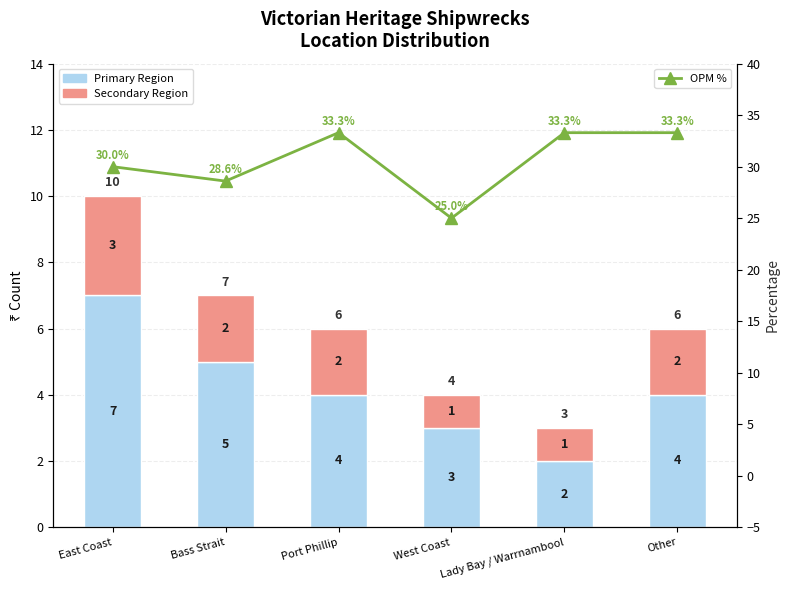

Between Bass Strait and Port Phillip, which is larger?

Bass Strait